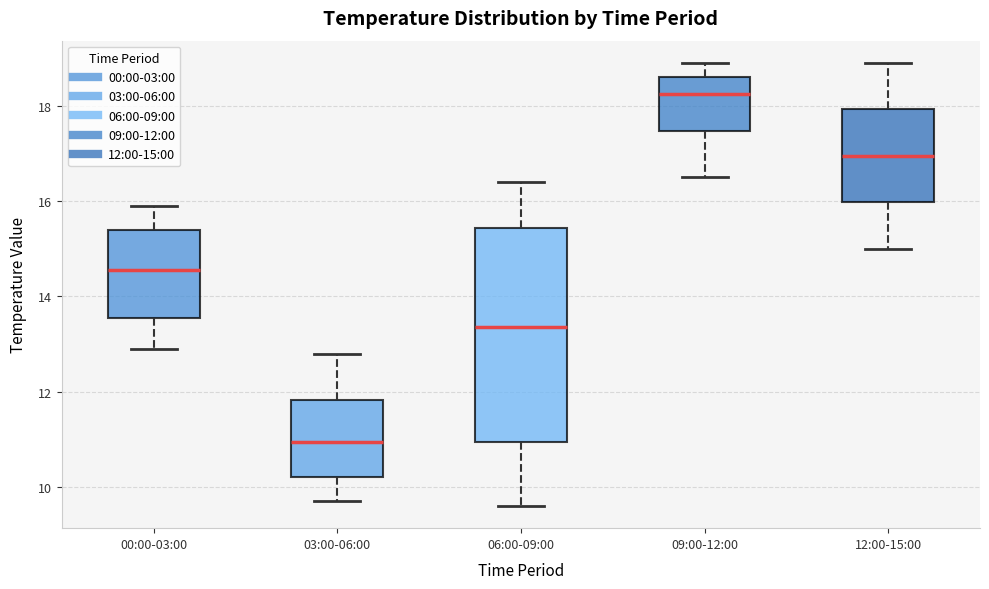

Reading left to right, read every box against the y-axis: the position of its median line, the range the box covers, and the ends of its whiskers. The values are not printed on the chart, so give them approximately, as read against the axis.

00:00-03:00: median 14.6, box 13.6 to 15.4, whiskers 13.0 to 16.0
03:00-06:00: median 11.0, box 10.2 to 11.8, whiskers 9.8 to 12.8
06:00-09:00: median 13.4, box 11.0 to 15.4, whiskers 9.6 to 16.4
09:00-12:00: median 18.2, box 17.4 to 18.6, whiskers 16.6 to 19.0
12:00-15:00: median 17.0, box 16.0 to 18.0, whiskers 15.0 to 19.0